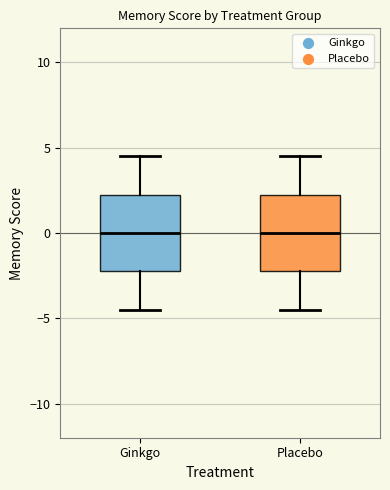

Reading left to right, transcribe this box plot: for each box, give where its median line is, the range the box spans, and where its two whiskers end, as read against the y-axis. The values are not printed on the chart, so give them approximately, as read against the axis.

Ginkgo: median 0.0, box -2.0 to 2.5, whiskers -4.5 to 4.5
Placebo: median 0.0, box -2.0 to 2.5, whiskers -4.5 to 4.5